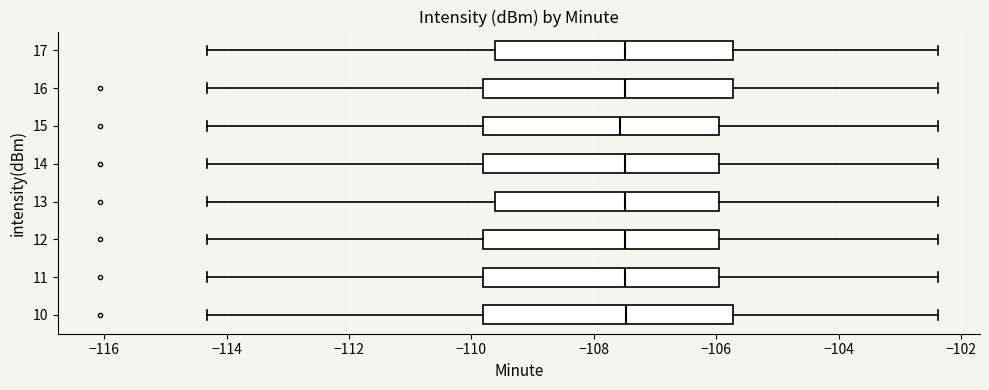

Where does the median line of the box at y = 14 sit on the x-axis? The values are not printed on the chart, so give them approximately, as read against the axis.

-107.4